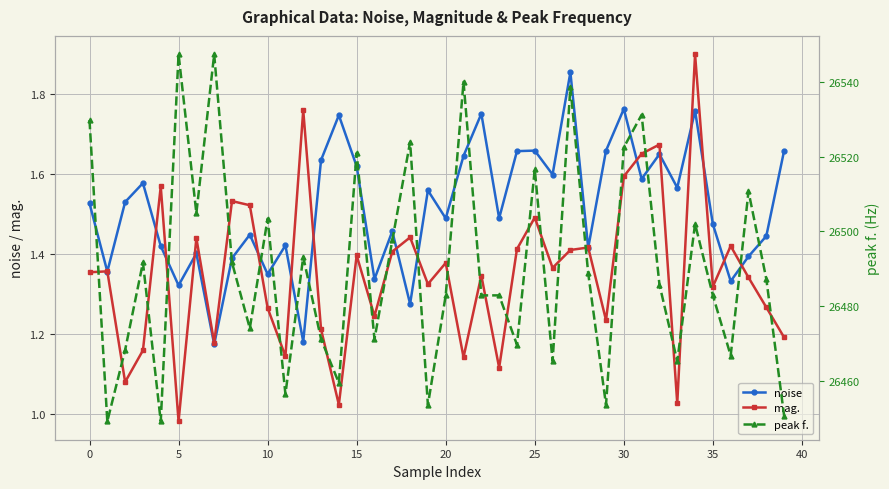

The mag. series shows 2.2 at 0. True or false?

False